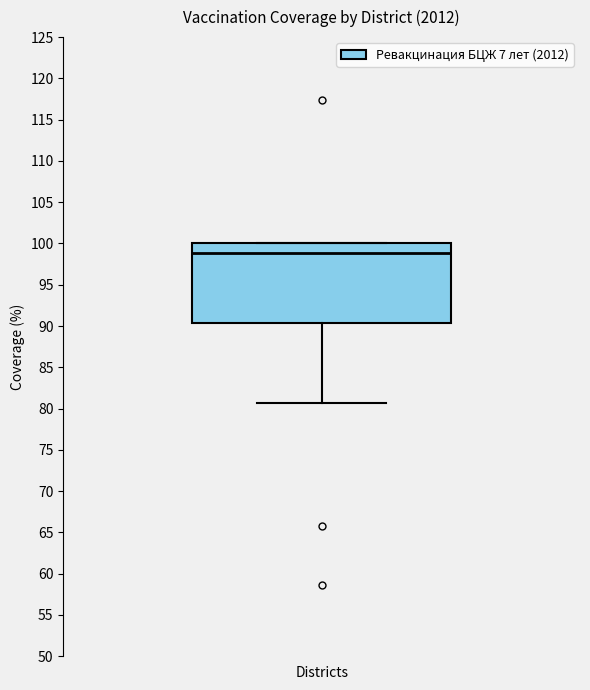

Where is the lower edge of the box for Districts on the y-axis? The values are not printed on the chart, so give them approximately, as read against the axis.

90.5